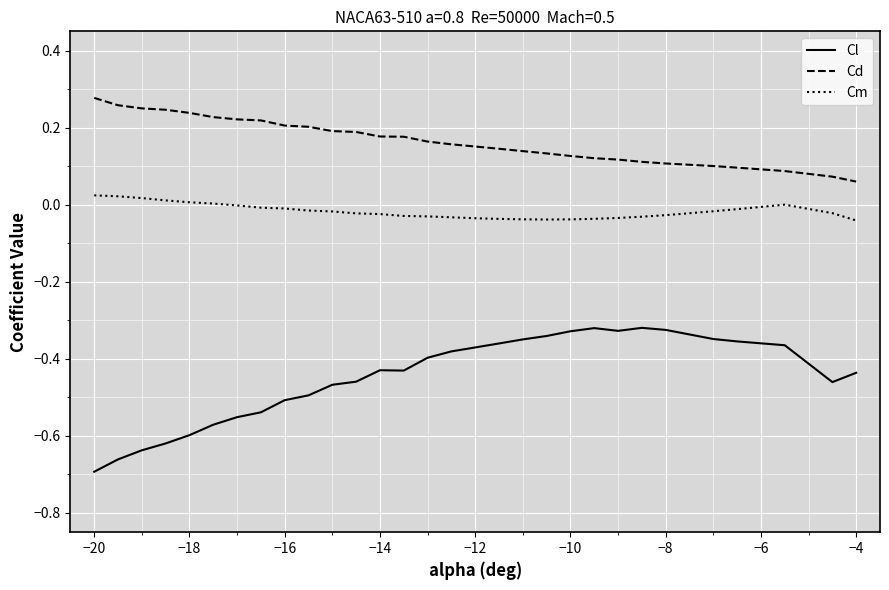

How many lines are shown in the chart?

3